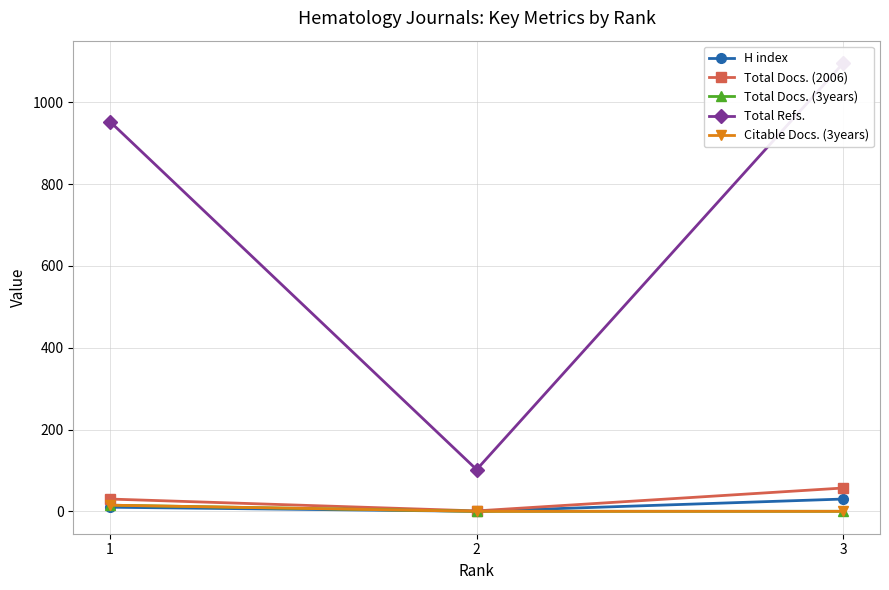

What are all the series names shown in the legend?

H index, Total Docs. (2006), Total Docs. (3years), Total Refs., Citable Docs. (3years)